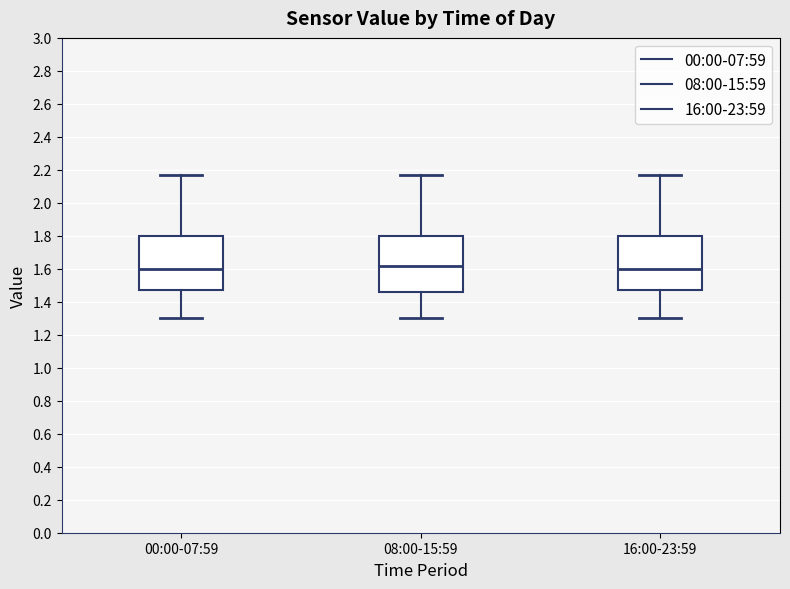

Reading left to right, read every box against the y-axis: the position of its median line, the range the box covers, and the ends of its whiskers. The values are not printed on the chart, so give them approximately, as read against the axis.

00:00-07:59: median 1.60, box 1.48 to 1.80, whiskers 1.30 to 2.18
08:00-15:59: median 1.62, box 1.46 to 1.80, whiskers 1.30 to 2.18
16:00-23:59: median 1.60, box 1.48 to 1.80, whiskers 1.30 to 2.18